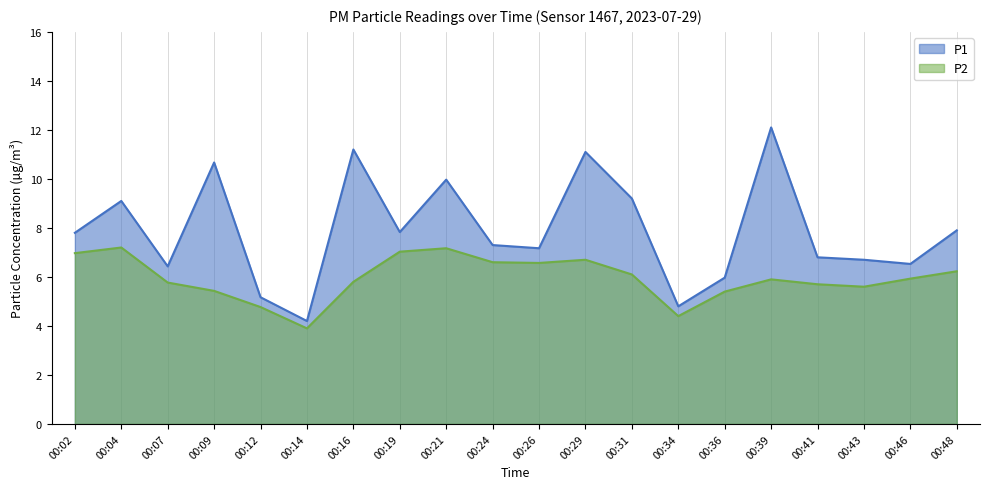

Reading left to right, extract all data points from this chart.

P1: 00:02=7.8	00:04=9.1	00:07=6.4	00:09=10.7	00:12=5.2	00:14=4.2	00:16=11.2	00:19=7.8	00:21=10.0	00:24=7.3	00:26=7.2	00:29=11.1	00:31=9.2	00:34=4.8	00:36=6.0	00:39=12.1	00:41=6.8	00:43=6.7	00:46=6.5	00:48=7.9
P2: 00:02=7.0	00:04=7.2	00:07=5.8	00:09=5.4	00:12=4.8	00:14=3.9	00:16=5.8	00:19=7.0	00:21=7.2	00:24=6.6	00:26=6.6	00:29=6.7	00:31=6.1	00:34=4.4	00:36=5.4	00:39=5.9	00:41=5.7	00:43=5.6	00:46=5.9	00:48=6.2